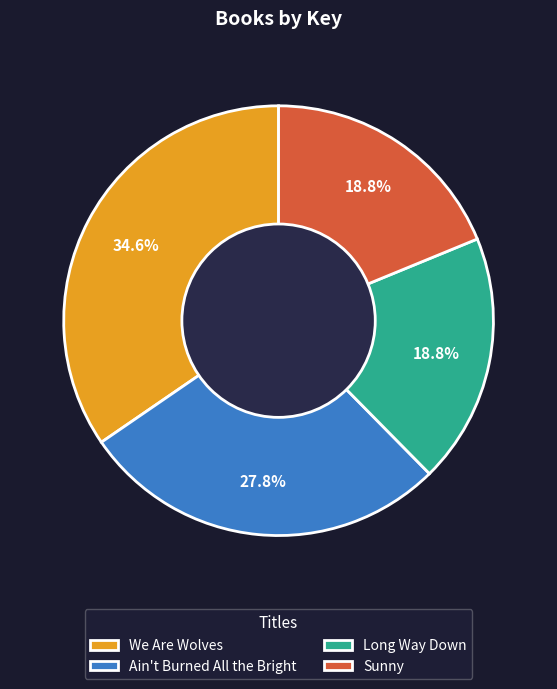

What is the largest slice in the pie chart?

We Are Wolves